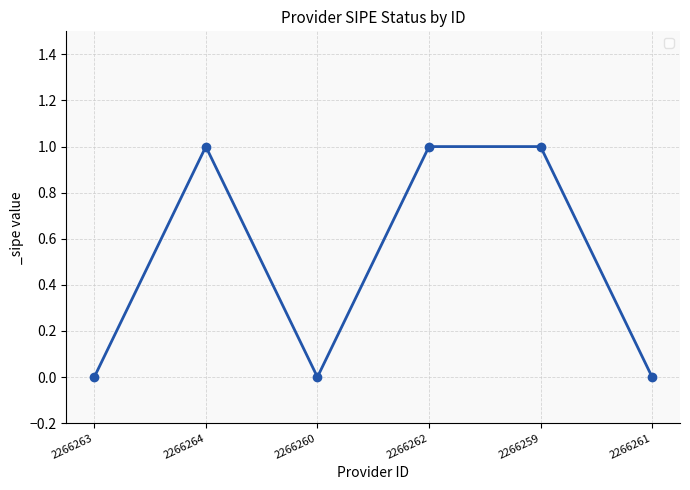

True or false: the data shows 0 at 2266261.

True